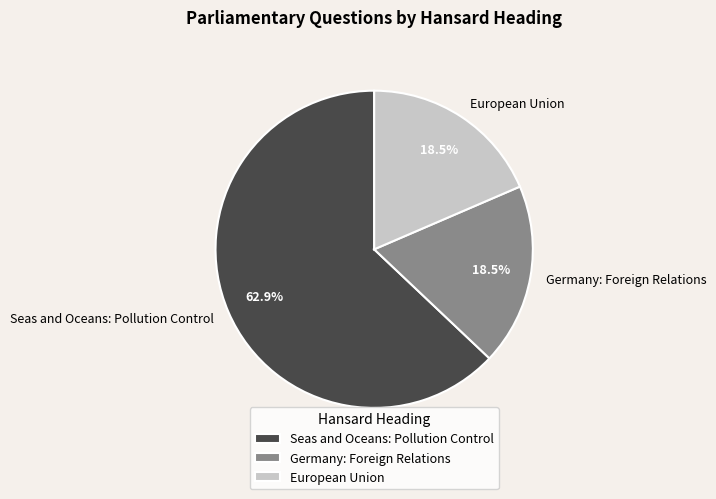

Between Seas and Oceans: Pollution Control and European Union, which is larger?

Seas and Oceans: Pollution Control